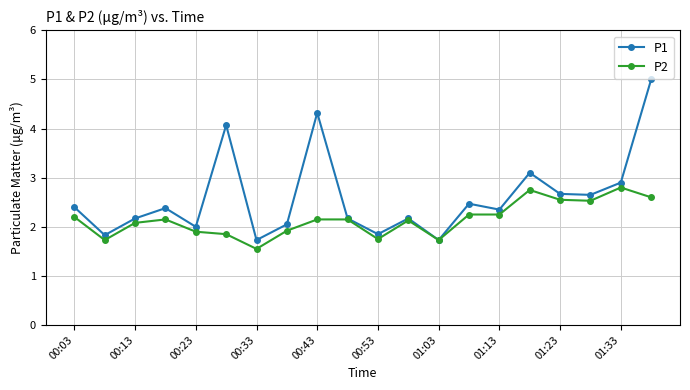

Which series has the largest total across all categories?

P1